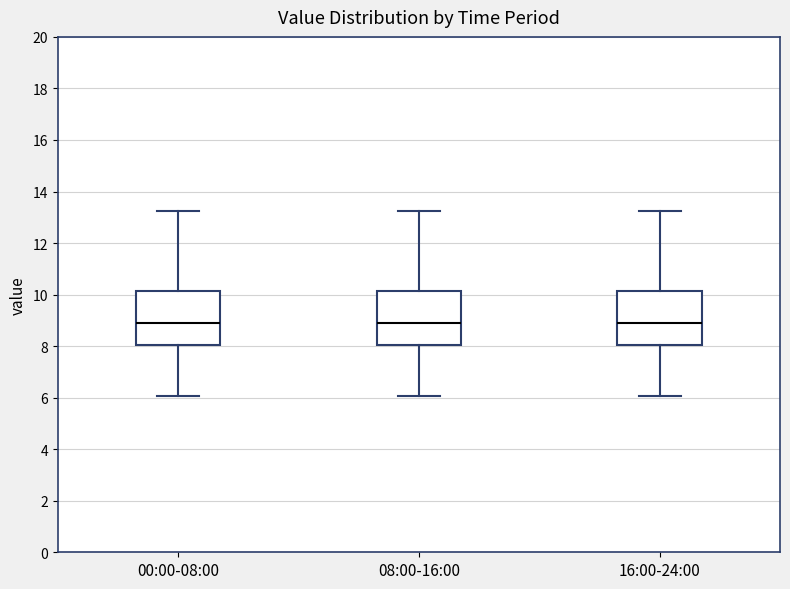

Reading left to right, read every box against the y-axis: the position of its median line, the range the box covers, and the ends of its whiskers. The values are not printed on the chart, so give them approximately, as read against the axis.

00:00-08:00: median 8.8, box 8.0 to 10.2, whiskers 6.0 to 13.2
08:00-16:00: median 8.8, box 8.0 to 10.2, whiskers 6.0 to 13.2
16:00-24:00: median 8.8, box 8.0 to 10.2, whiskers 6.0 to 13.2